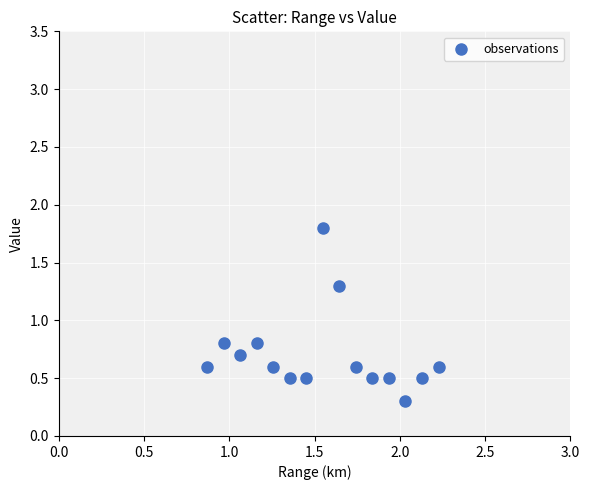

What is the range of Y values (max minus min)?

1.5